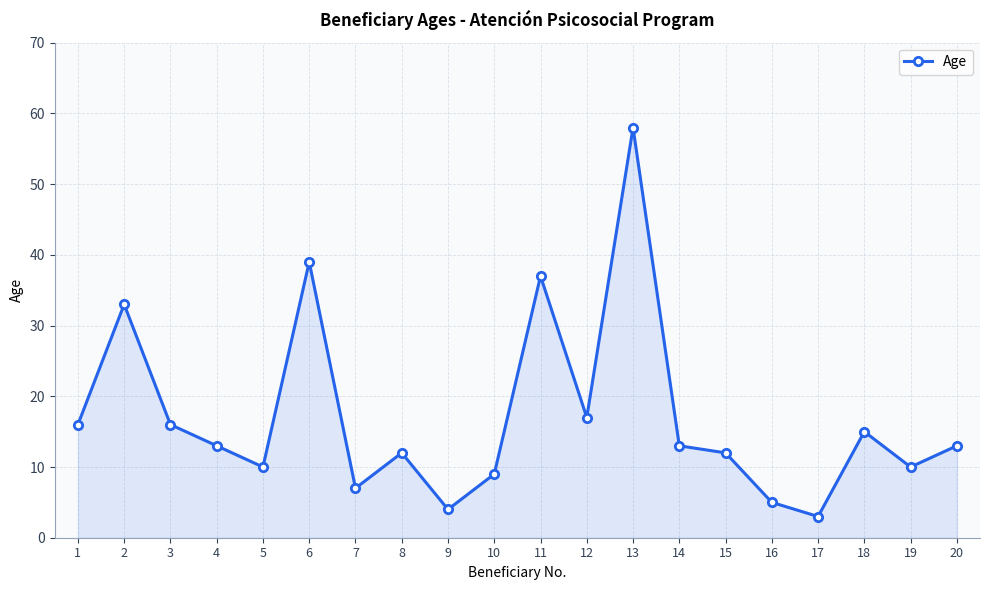

Which has a higher value, 16 or 4?

4